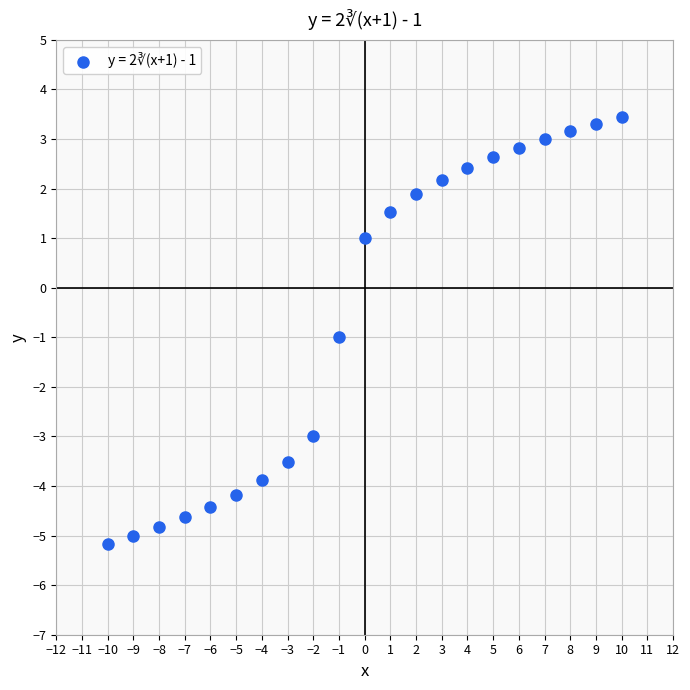

What is the range of X values (max minus min)?

20.0